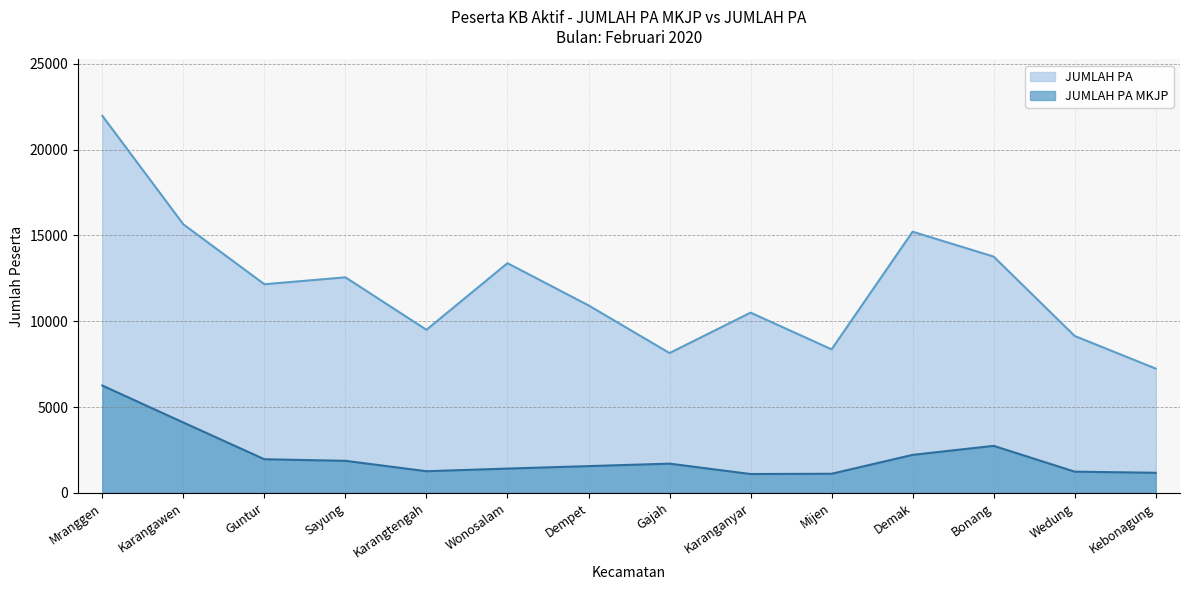

How many lines are shown in the chart?

2